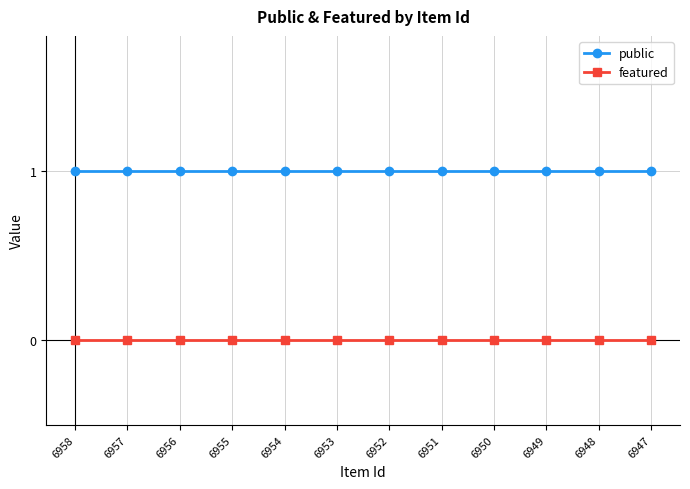

What is the difference between the highest and lowest values at 6949?

1